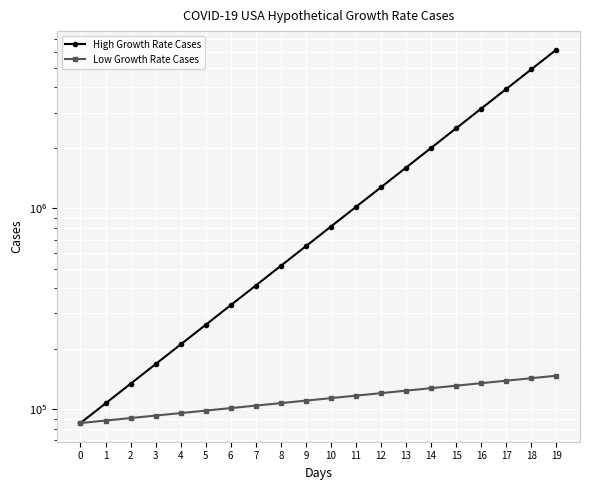

Reading left to right, transcribe all the data shown in this chart.

High Growth Rate Cases: 85435.0	107008.2	134029.0	167872.7	210262.3	263355.8	329855.9	413148.0	517472.3	648139.5	811801.6	1016790.1	1273540.4	1595122.8	1997908.2	2502401.2	3134284.0	3925723.9	4917010.7	6158608.0
Low Growth Rate Cases: 85435.0	87909.7	90456.0	93076.1	95772.1	98546.2	101400.7	104337.8	107360.0	110469.8	113669.6	116962.1	120350.0	123836.0	127423.0	131113.8	134911.6	138819.4	142840.4	146977.9